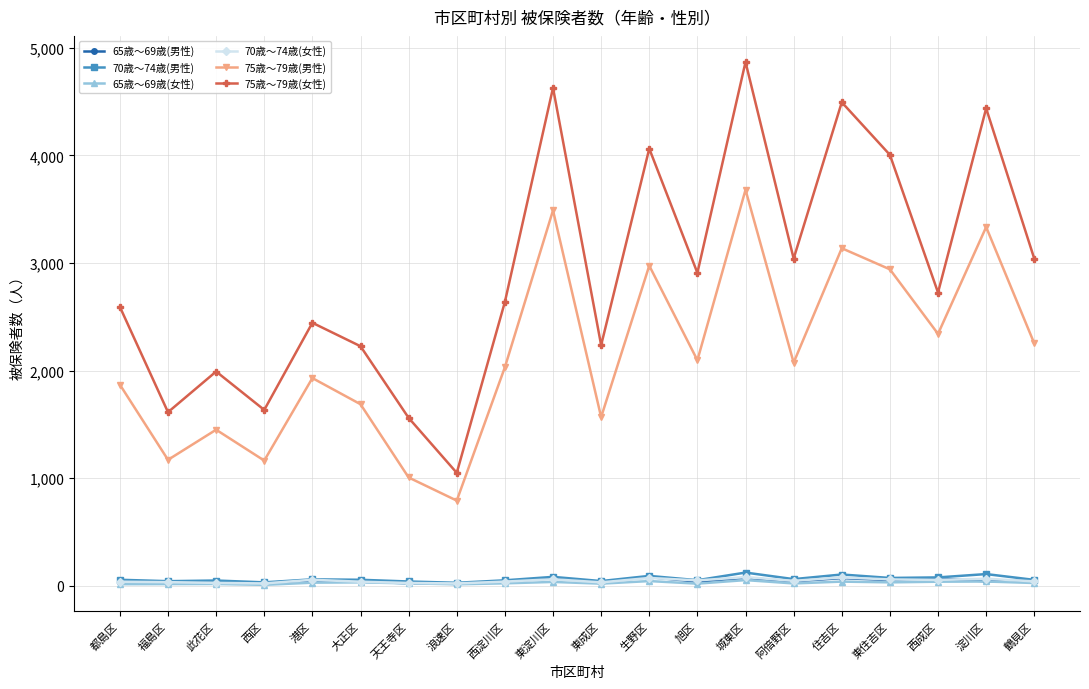

True or false: 75歳～79歳(女性) has a value of 3257 at 東成区.

False